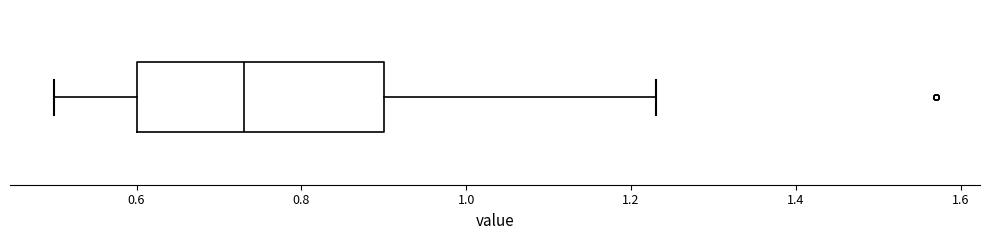

Where is the left edge of the box on the x-axis? The values are not printed on the chart, so give them approximately, as read against the axis.

0.60